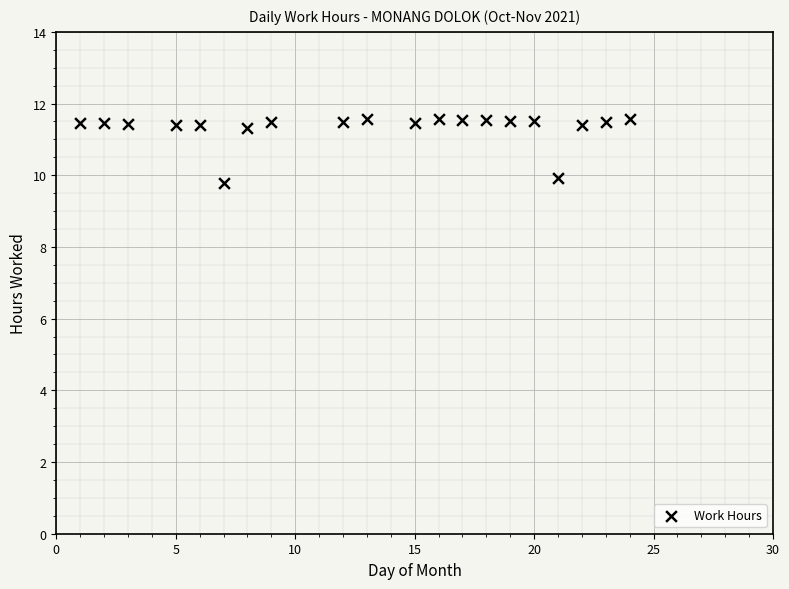

What is the range of X values (max minus min)?

23.0